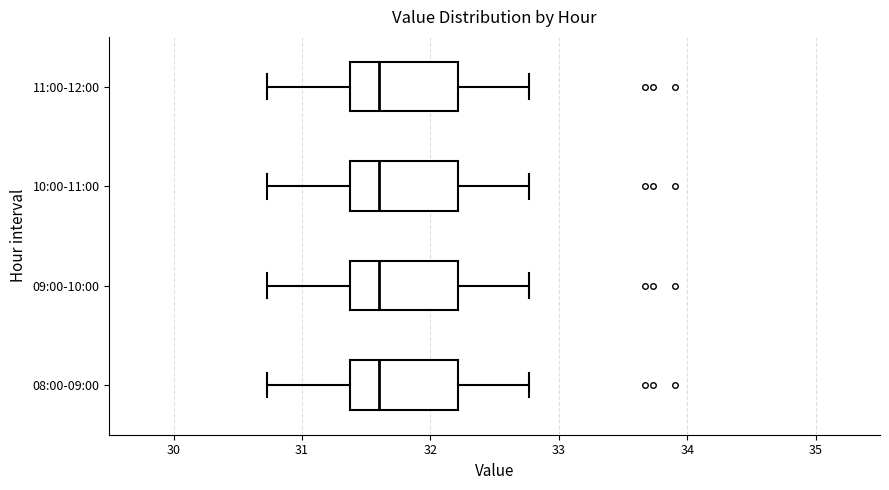

Reading bottom to top, transcribe this box plot: for each box, give where its median line is, the range the box spans, and where its two whiskers end, as read against the x-axis. The values are not printed on the chart, so give them approximately, as read against the axis.

08:00-09:00: median 31.6, box 31.4 to 32.2, whiskers 30.7 to 32.8
09:00-10:00: median 31.6, box 31.4 to 32.2, whiskers 30.7 to 32.8
10:00-11:00: median 31.6, box 31.4 to 32.2, whiskers 30.7 to 32.8
11:00-12:00: median 31.6, box 31.4 to 32.2, whiskers 30.7 to 32.8